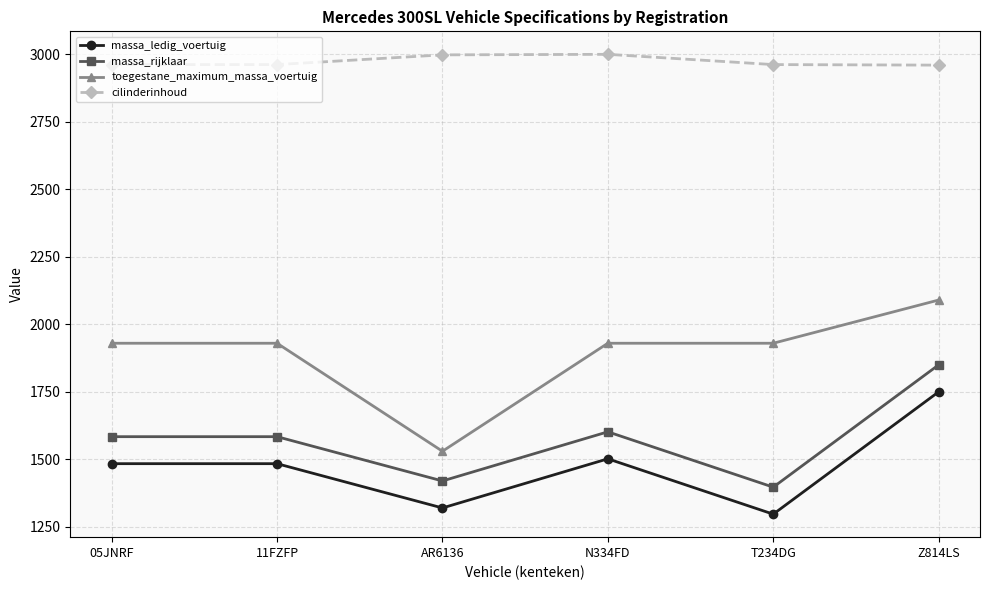

What is the difference between the maximum and second lowest values in the massa_ledig_voertuig series?

430